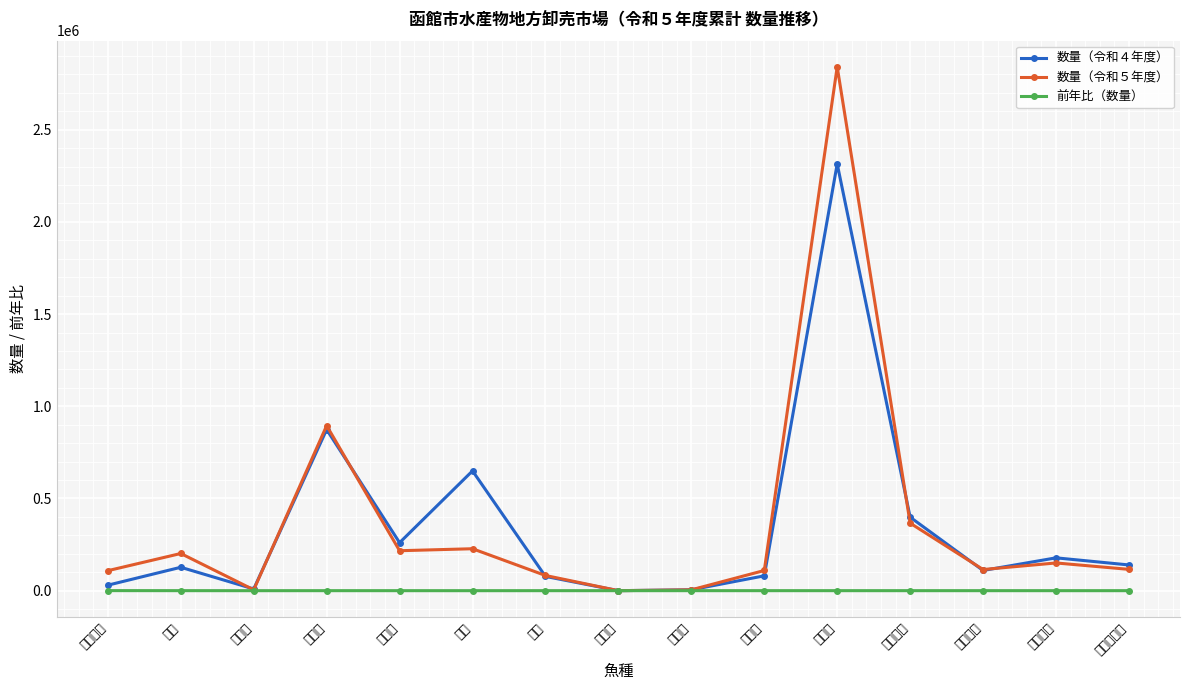

True or false: 数量（令和５年度） has more than 2 points higher than both neighbors.

True